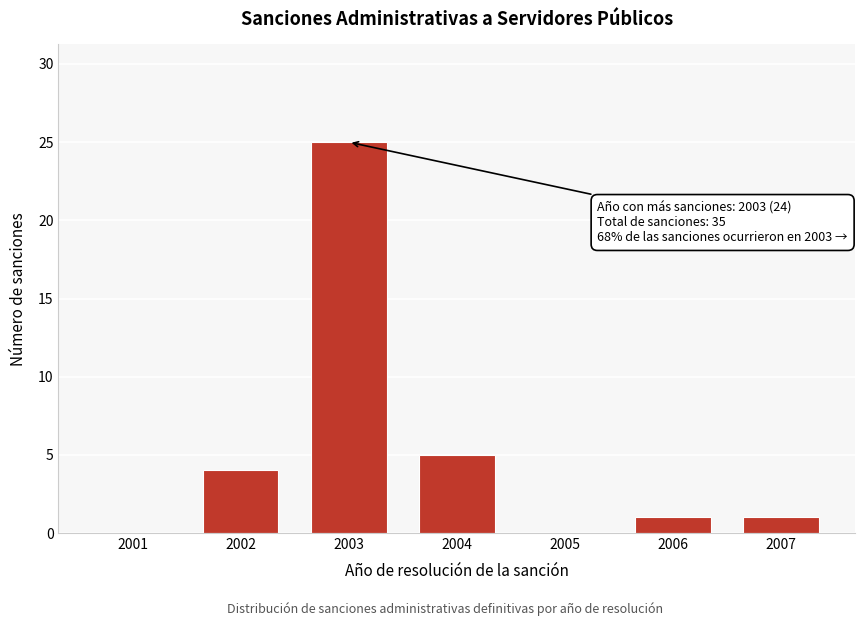

Reading left to right, transcribe all the data shown in this chart.

2001=0	2002=4	2003=25	2004=5	2005=0	2006=1	2007=1